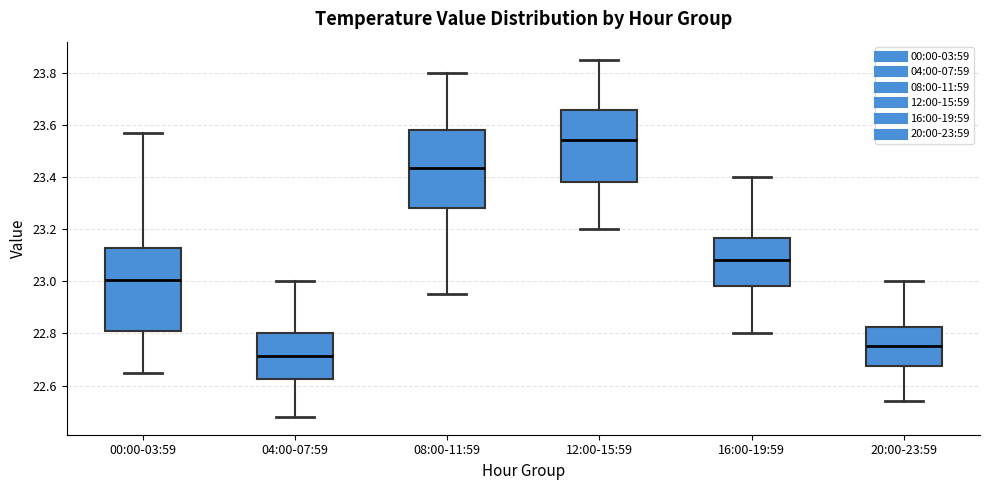

Where does the lower whisker of the box for 16:00-19:59 end on the y-axis? The values are not printed on the chart, so give them approximately, as read against the axis.

22.80